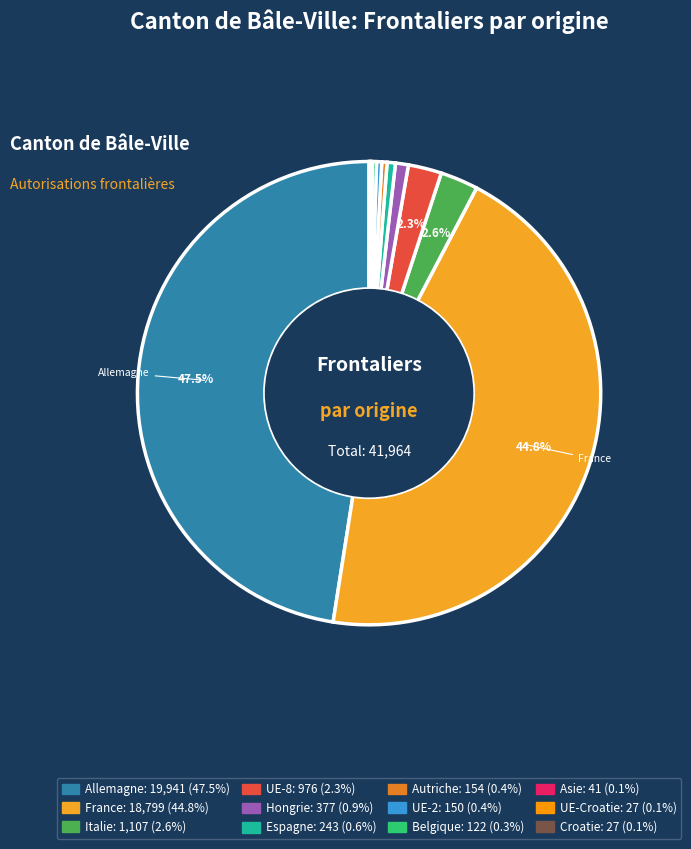

Combined, do France and Asie account for over 50%?

No